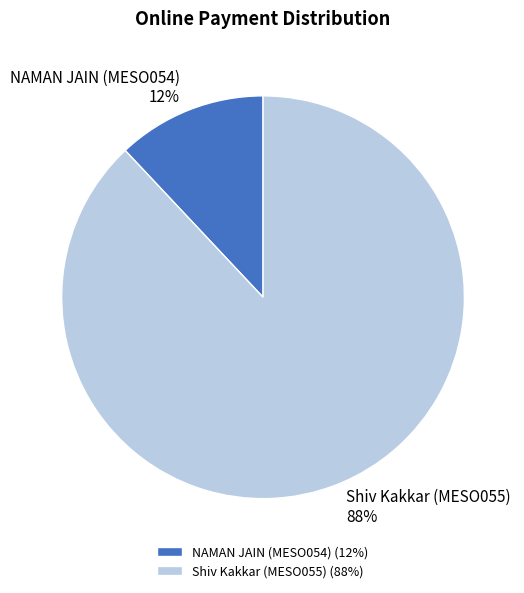

To the nearest percent, what percentage of the pie is Shiv Kakkar (MESO055)?

88%